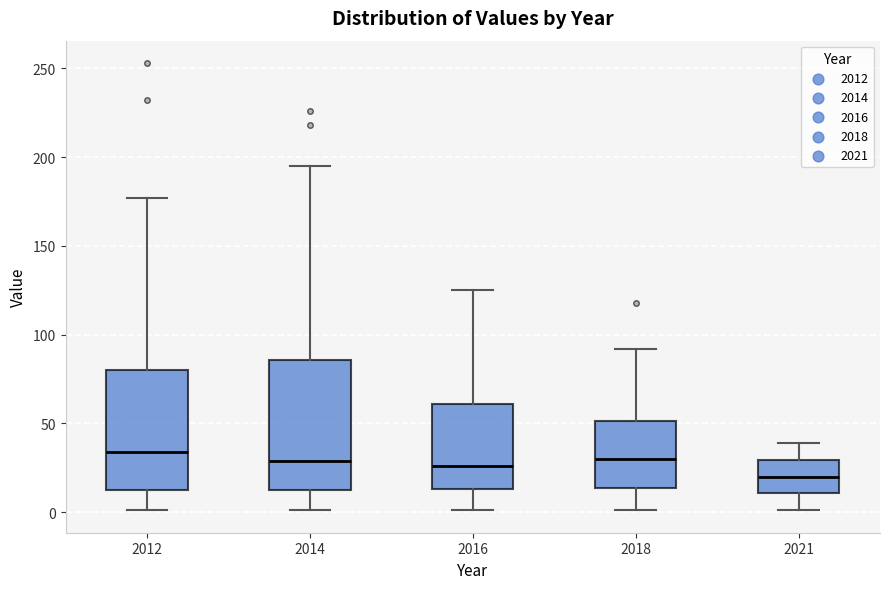

Where does the lower whisker of the box at x = 2012 end on the y-axis? The values are not printed on the chart, so give them approximately, as read against the axis.

0